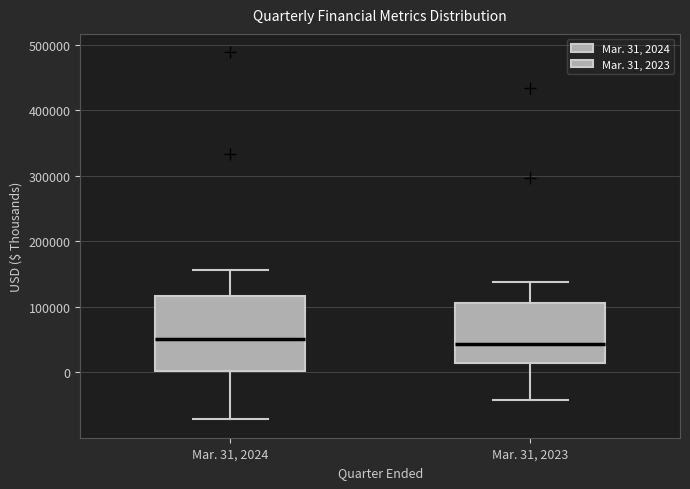

Comparing the boxes themselves (not the whiskers), which one is the tallest?

Mar. 31, 2024